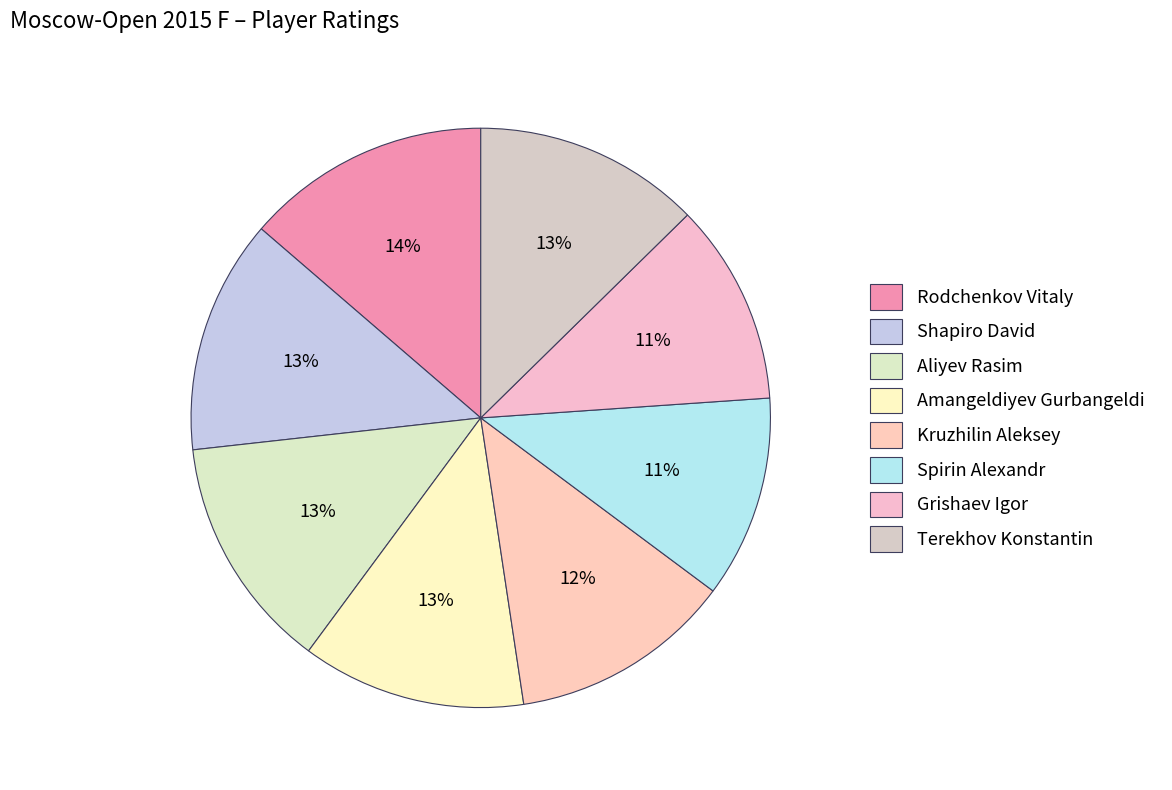

To the nearest percent, what portion does Rodchenkov Vitaly represent?

14%